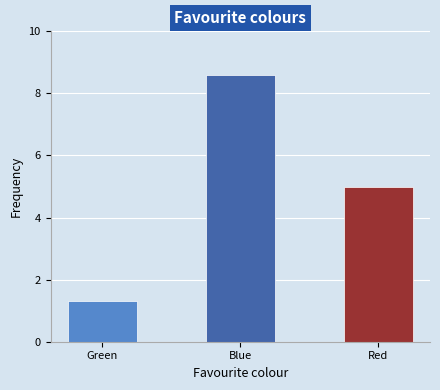

How many categories are shown in the chart?

3